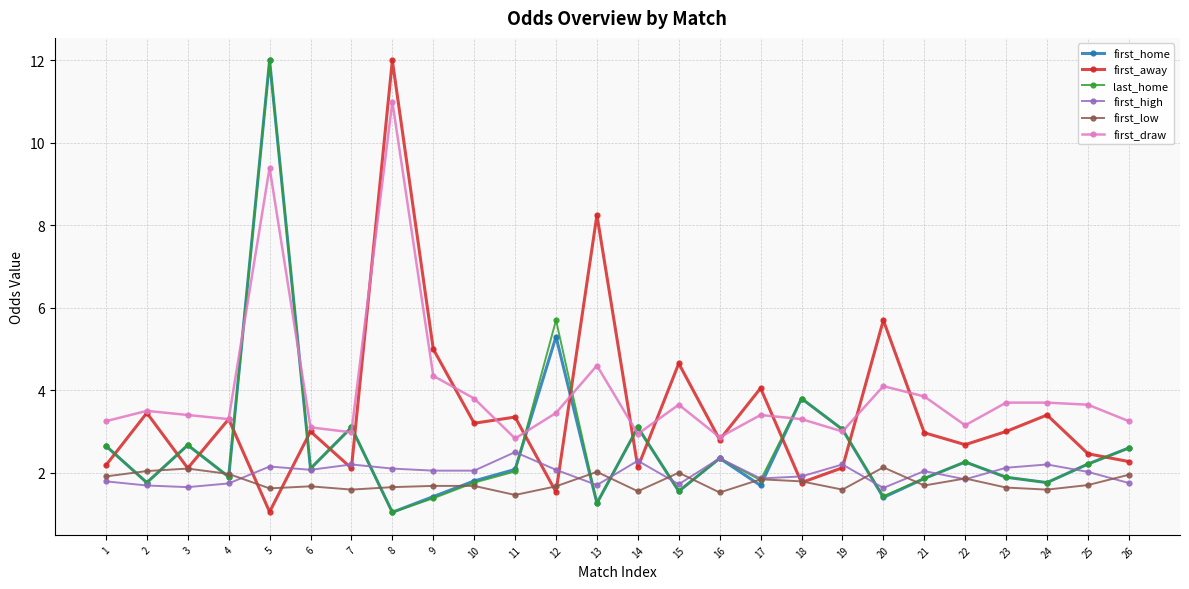

True or false: first_away has more than 1 interior local peaks.

True